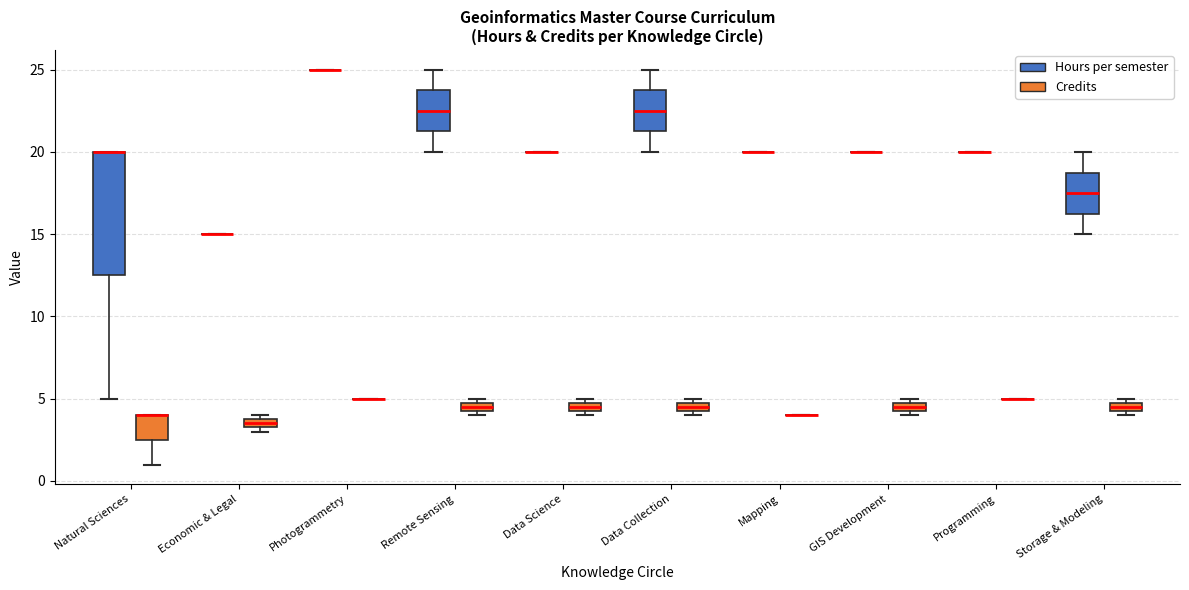

Which box is the tallest, from its lower edge to its upper edge?

Natural Sciences (Hours per semester)